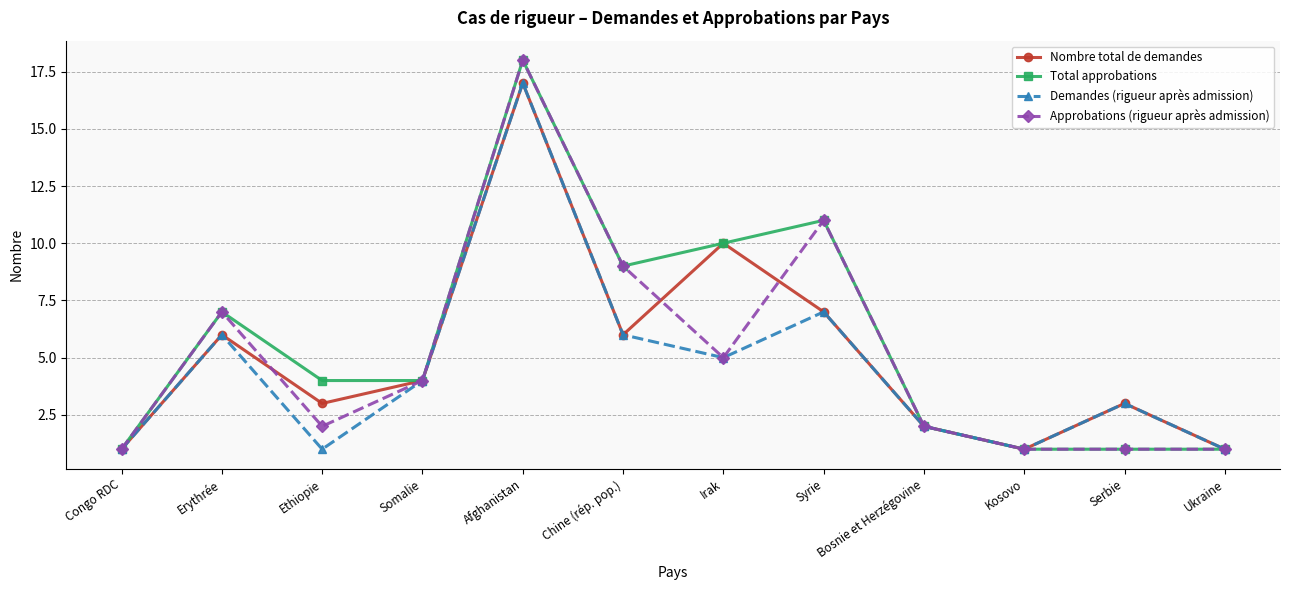

Reading left to right, what are all the values shown in this chart?

Nombre total de demandes: 1	6	3	4	17	6	10	7	2	1	3	1
Total approbations: 1	7	4	4	18	9	10	11	2	1	1	1
Demandes (rigueur après admission): 1	6	1	4	17	6	5	7	2	1	3	1
Approbations (rigueur après admission): 1	7	2	4	18	9	5	11	2	1	1	1